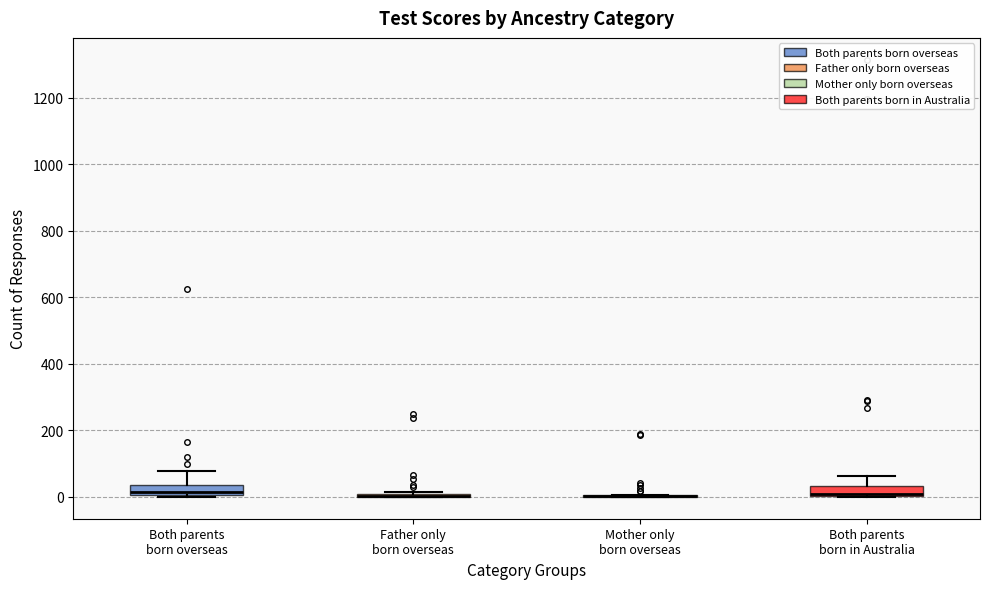

Where is the upper edge of the box for Both parents born overseas on the y-axis? The values are not printed on the chart, so give them approximately, as read against the axis.

40